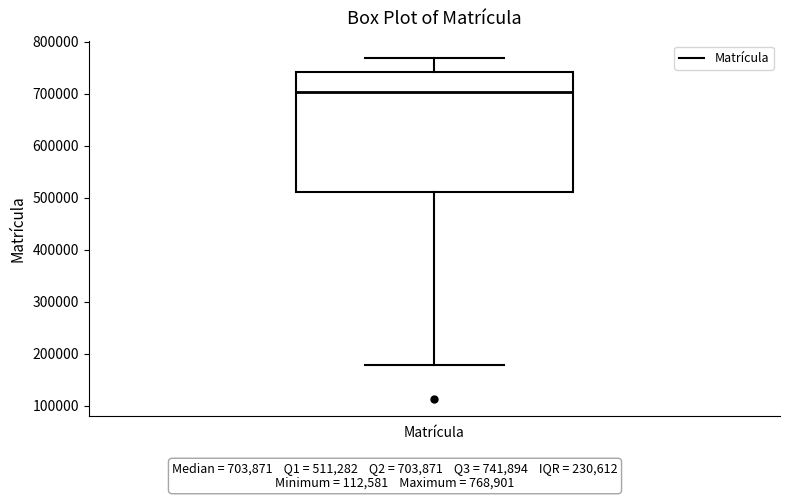

Read this box plot against the y-axis: the position of the median line, the range covered by the box, and the ends of both whiskers. The values are not printed on the chart, so give them approximately, as read against the axis.

median 700000, box 510000 to 740000, whiskers 180000 to 770000